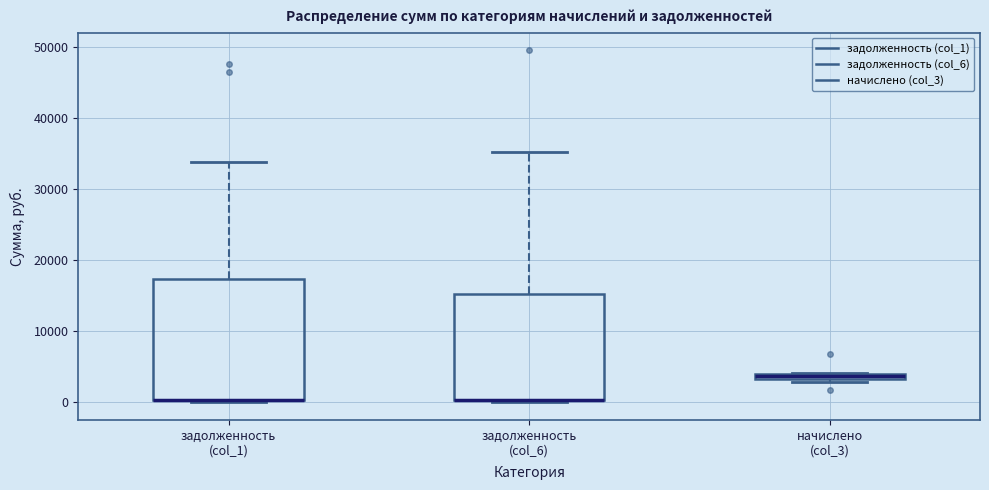

Comparing the boxes themselves (not the whiskers), which one is the tallest?

задолженность (col_1)